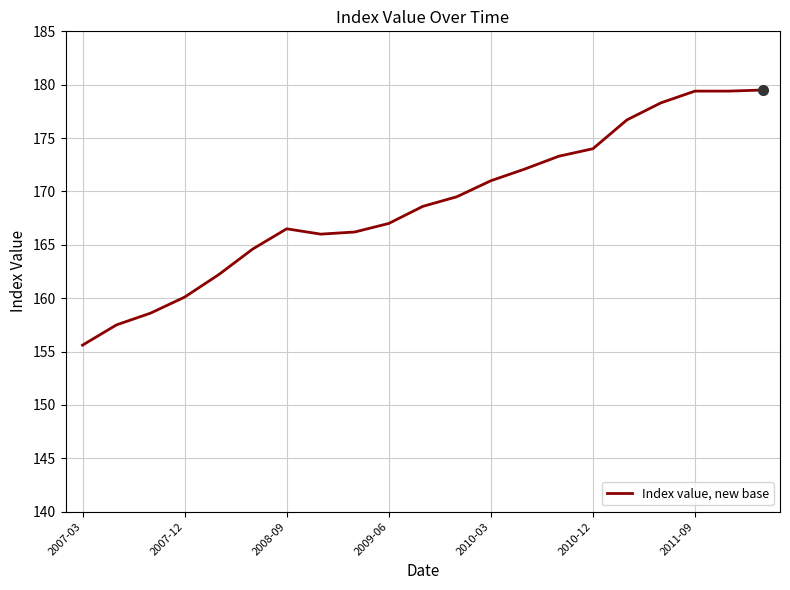

What is the difference between the maximum and minimum values?

23.9